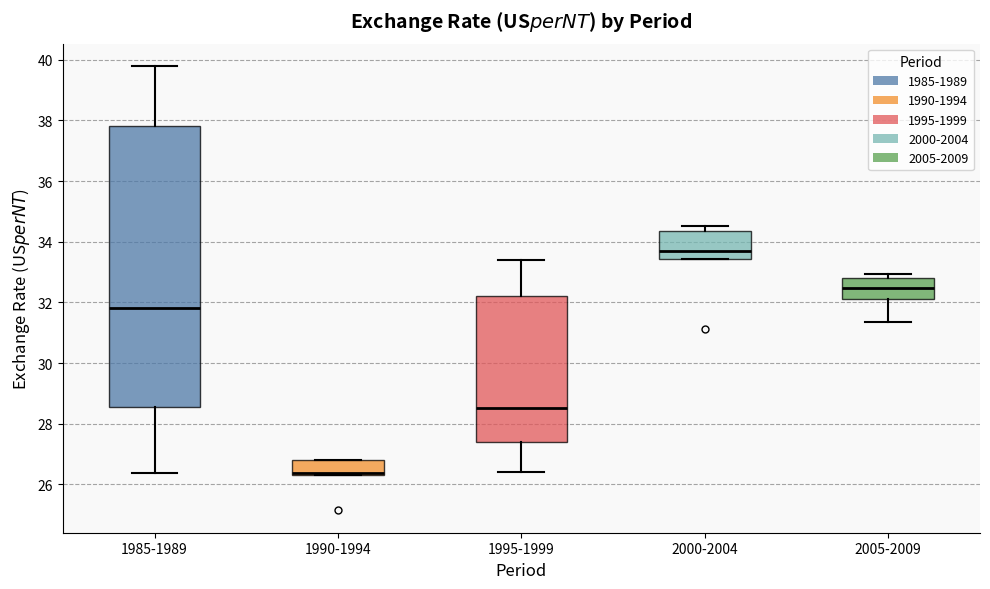

Where is the upper edge of the box for 1985-1989 on the y-axis? The values are not printed on the chart, so give them approximately, as read against the axis.

37.8